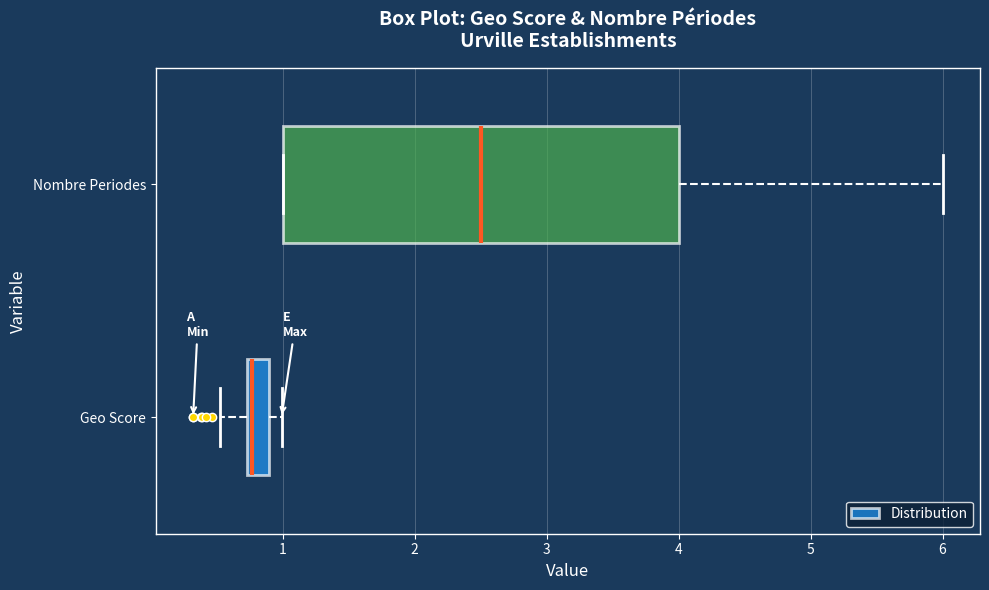

Reading bottom to top, read every box against the x-axis: the position of its median line, the range the box covers, and the ends of its whiskers. The values are not printed on the chart, so give them approximately, as read against the axis.

Geo Score: median 0.8, box 0.7 to 0.9, whiskers 0.5 to 1.0
Nombre Periodes: median 2.5, box 1.0 to 4.0, whiskers 1.0 to 6.0